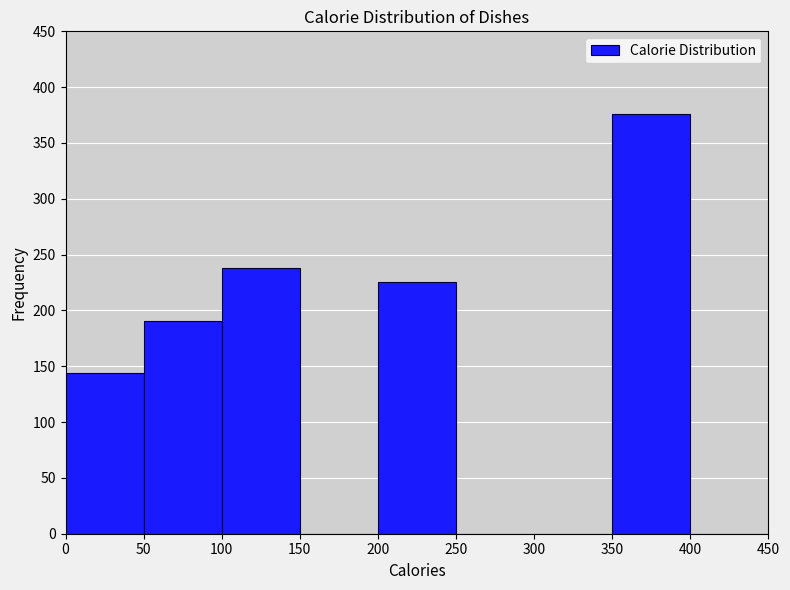

What is the height of the bar covering 350 to 400 on the x-axis? The values are not printed on the chart, so give them approximately, as read against the axis.

375